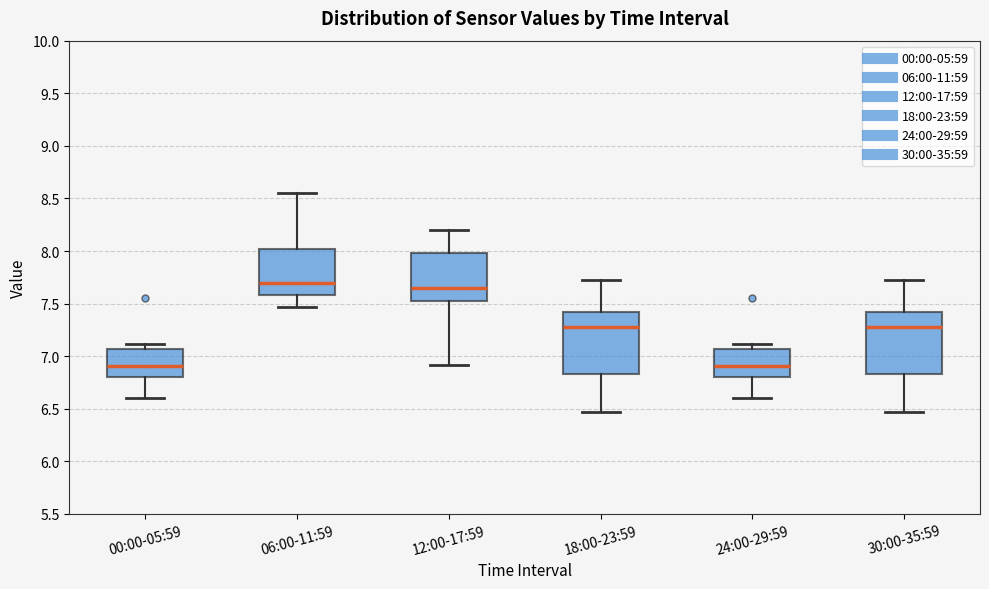

Where does the lower whisker of the box for 24:00-29:59 end on the y-axis? The values are not printed on the chart, so give them approximately, as read against the axis.

6.60